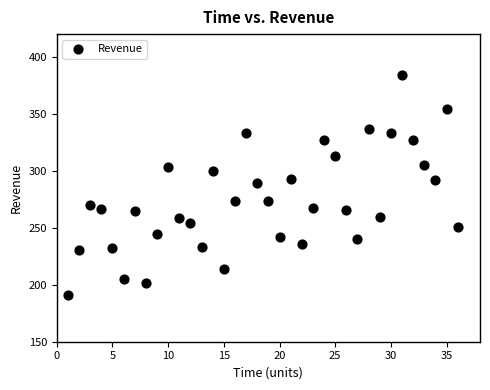

What is the range of X values (max minus min)?

35.0